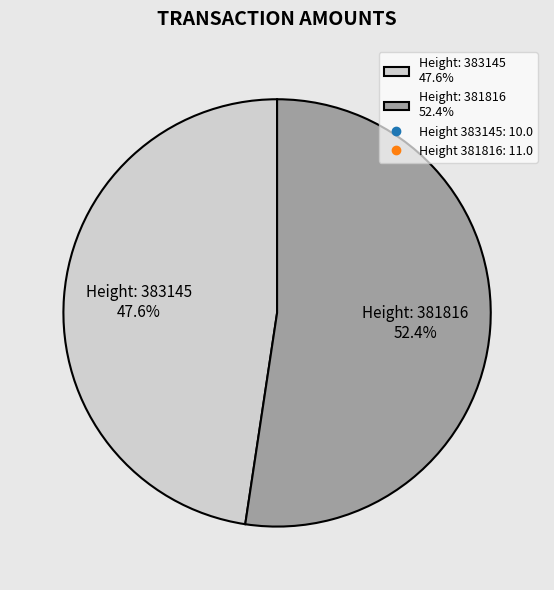

Which has a higher value, Height: 383145 47.6% or Height: 381816 52.4%?

Height: 381816 52.4%